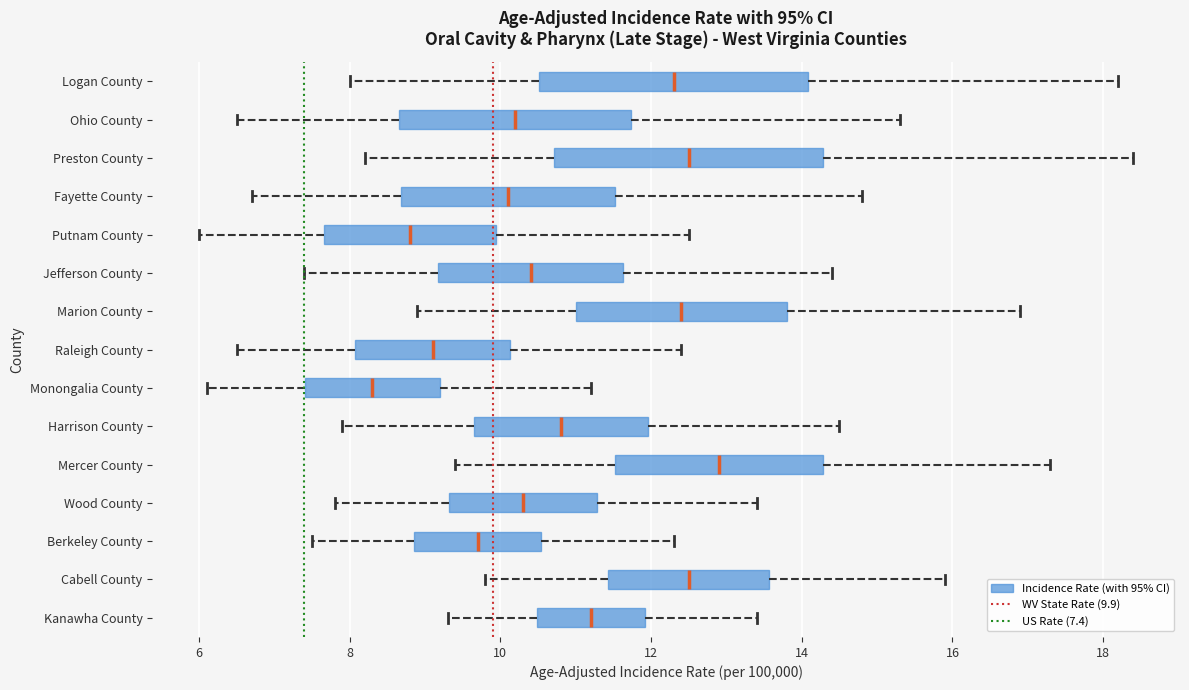

Reading bottom to top, transcribe this box plot: for each box, give where its median line is, the range the box spans, and where its two whiskers end, as read against the x-axis. The values are not printed on the chart, so give them approximately, as read against the axis.

Kanawha County: median 11.2, box 10.4 to 12.0, whiskers 9.4 to 13.4
Cabell County: median 12.6, box 11.4 to 13.6, whiskers 9.8 to 16.0
Berkeley County: median 9.8, box 8.8 to 10.6, whiskers 7.6 to 12.4
Wood County: median 10.4, box 9.4 to 11.2, whiskers 7.8 to 13.4
Mercer County: median 13.0, box 11.6 to 14.2, whiskers 9.4 to 17.4
Harrison County: median 10.8, box 9.6 to 12.0, whiskers 8.0 to 14.6
Monongalia County: median 8.4, box 7.4 to 9.2, whiskers 6.2 to 11.2
Raleigh County: median 9.2, box 8.0 to 10.2, whiskers 6.6 to 12.4
Marion County: median 12.4, box 11.0 to 13.8, whiskers 9.0 to 17.0
Jefferson County: median 10.4, box 9.2 to 11.6, whiskers 7.4 to 14.4
Putnam County: median 8.8, box 7.6 to 10.0, whiskers 6.0 to 12.6
Fayette County: median 10.2, box 8.6 to 11.6, whiskers 6.8 to 14.8
Preston County: median 12.6, box 10.8 to 14.2, whiskers 8.2 to 18.4
Ohio County: median 10.2, box 8.6 to 11.8, whiskers 6.6 to 15.4
Logan County: median 12.4, box 10.6 to 14.0, whiskers 8.0 to 18.2